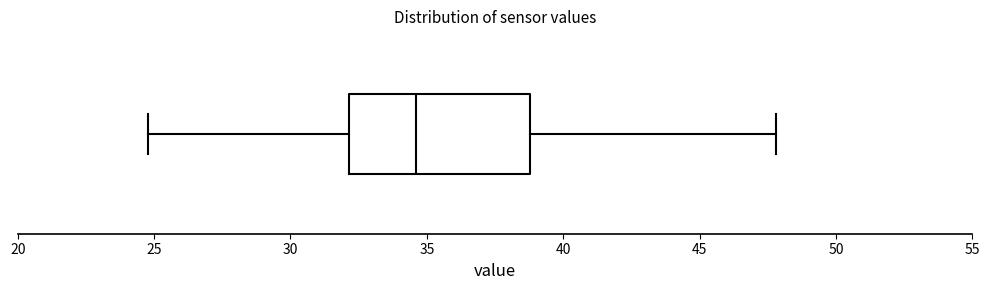

Read this box plot against the x-axis: the position of the median line, the range covered by the box, and the ends of both whiskers. The values are not printed on the chart, so give them approximately, as read against the axis.

median 34.5, box 32.0 to 39.0, whiskers 25.0 to 48.0